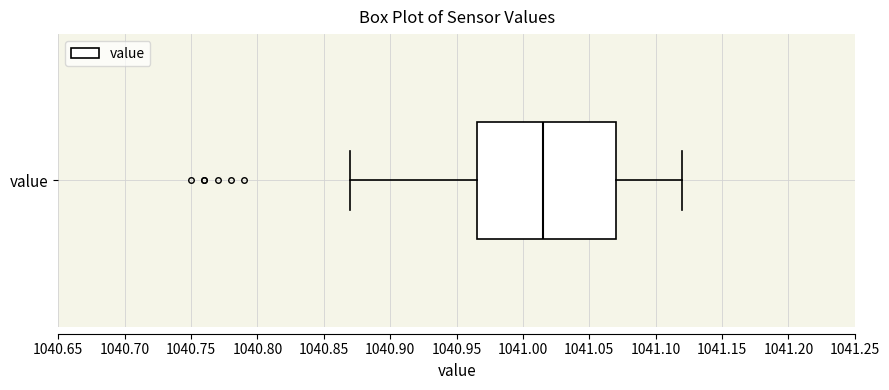

Where does the left whisker of the box for value end on the x-axis? The values are not printed on the chart, so give them approximately, as read against the axis.

1040.870